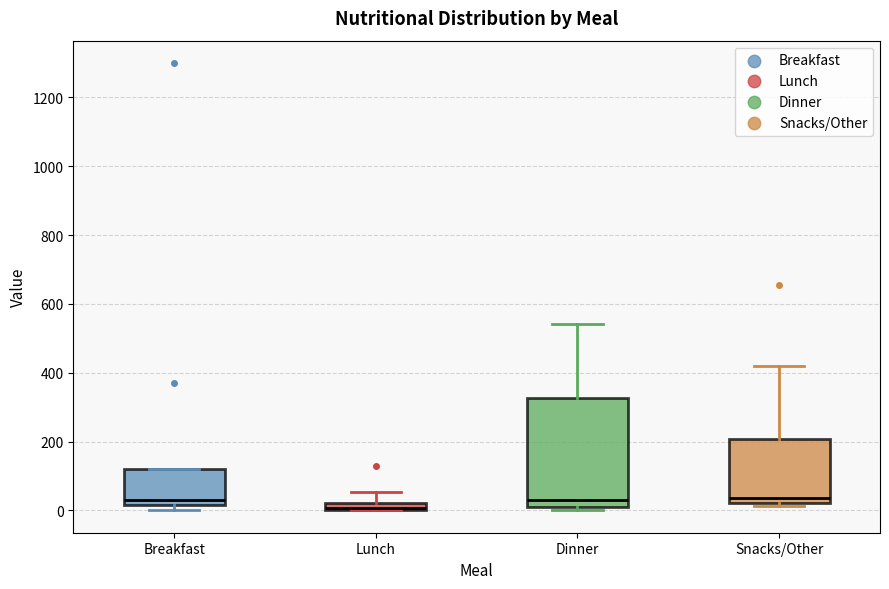

Where is the upper edge of the box for Dinner on the y-axis? The values are not printed on the chart, so give them approximately, as read against the axis.

320